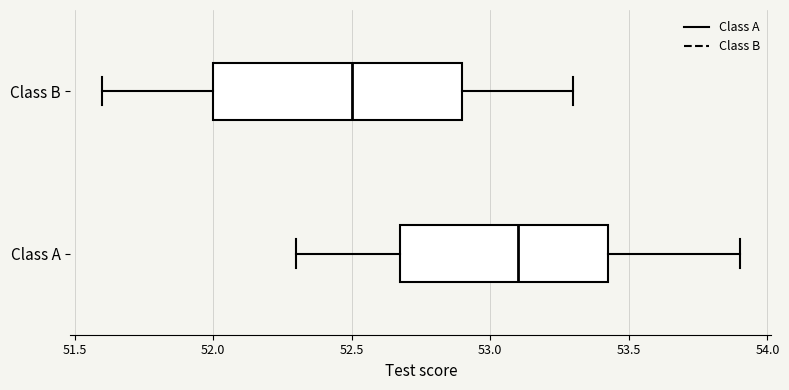

Which box's median line is the furthest to the right?

Class A